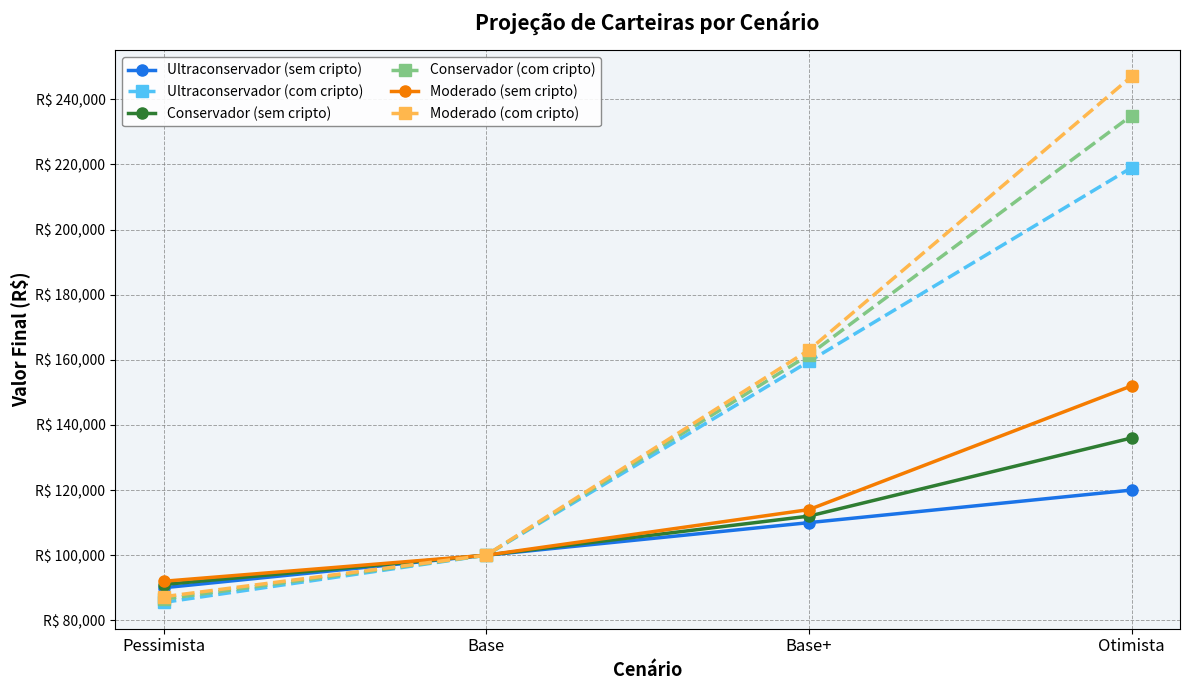

At which category is the sum across all series the highest?

Otimista